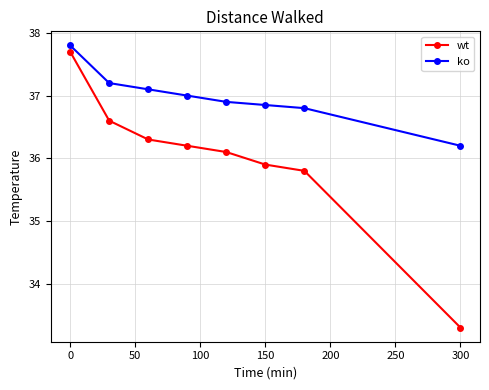

What is the sum of all wt values?

287.9